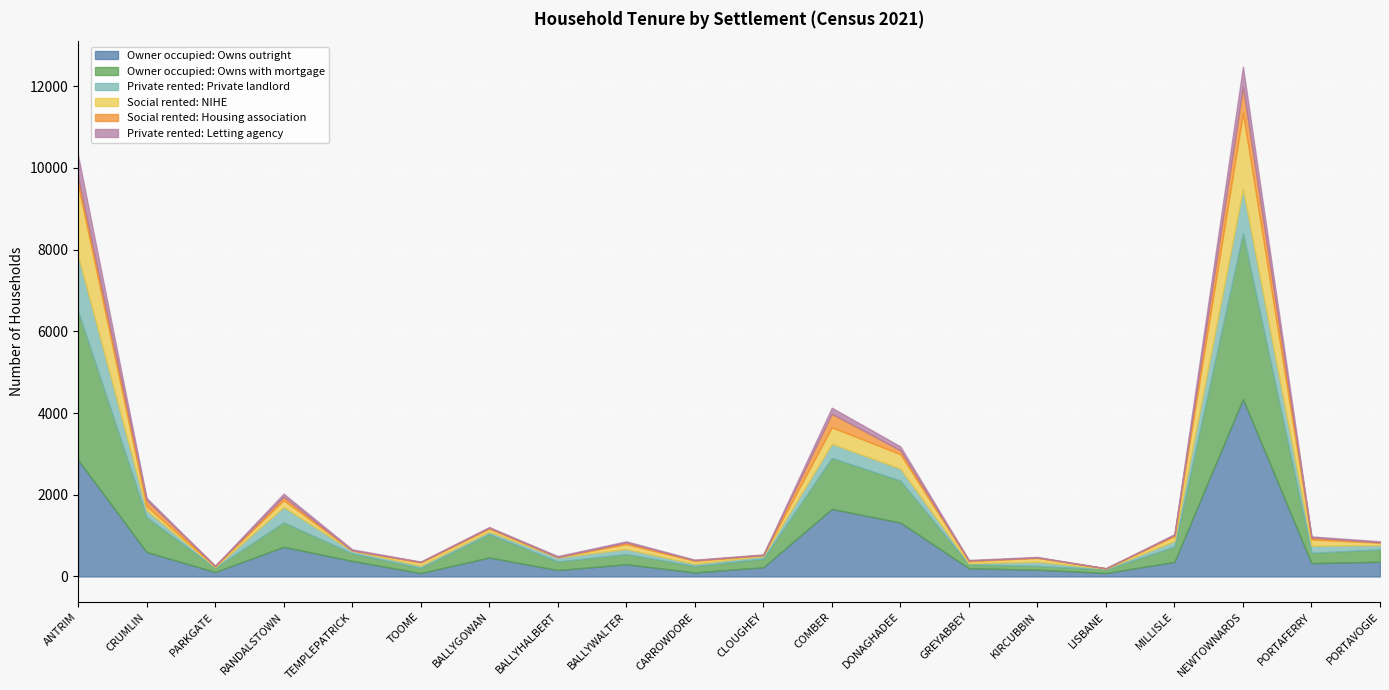

Reading right to left, extract all data points from this chart.

Owner occupied: Owns outright: 361	327	4344	357	86	165	201	1321	1654	225	99	298	157	465	82	381	725	110	599	2856
Owner occupied: Owns with mortgage: 303	251	4057	374	86	93	97	1028	1248	211	158	250	210	574	130	185	598	100	853	3640
Private rented: Private landlord: 103	174	1093	138	18	104	25	292	346	65	52	126	98	60	52	62	377	18	167	1361
Social rented: NIHE: 59	154	1855	118	9	91	53	353	404	21	72	117	9	71	79	10	167	22	102	1732
Social rented: Housing association: 12	50	640	30	0	11	13	95	331	5	17	42	2	22	13	2	86	6	149	195
Private rented: Letting agency: 23	24	491	18	1	15	15	96	148	13	13	27	23	18	8	24	74	7	54	529